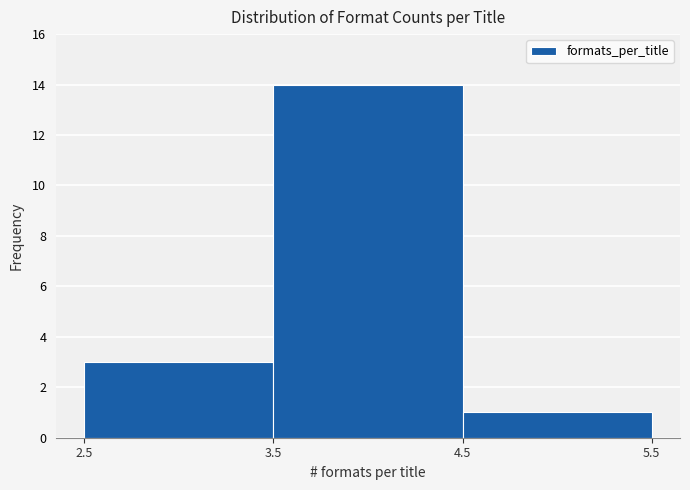

Reading left to right, list every bar in this chart as the range it spans on the x-axis followed by its height. The values are not printed on the chart, so give them approximately, as read against the axis.

2.5 to 3.5: 3
3.5 to 4.5: 14
4.5 to 5.5: 1